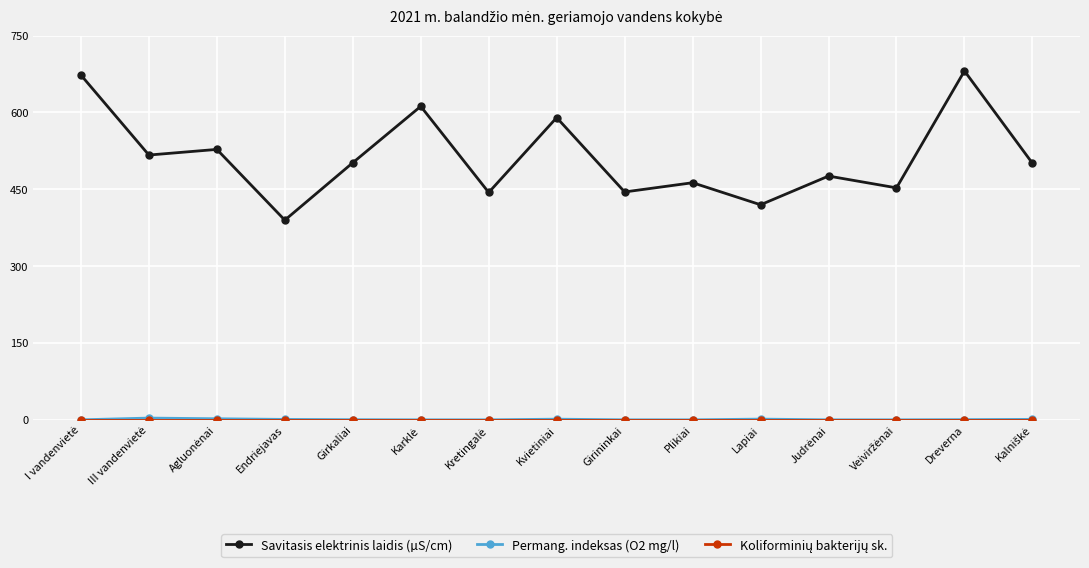

Is it true that Savitasis elektrinis laidis (µS/cm) equals 921.6 at Dreverna?

False